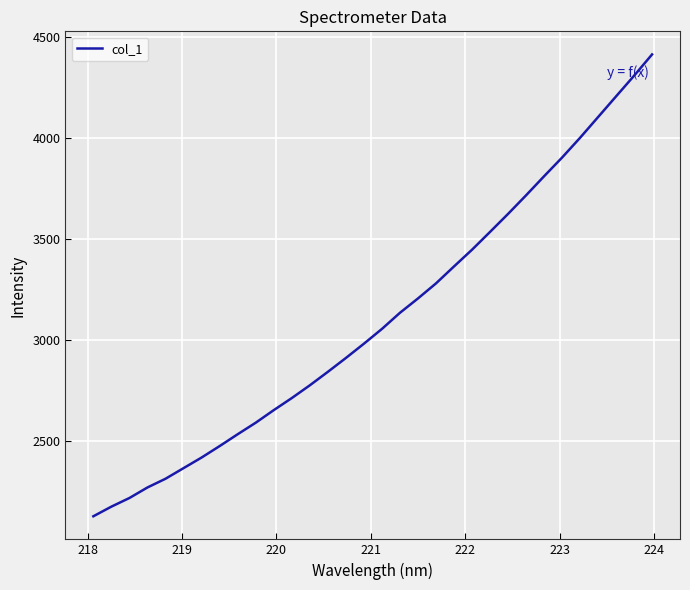

What is the minimum value shown in the chart?

2126.6